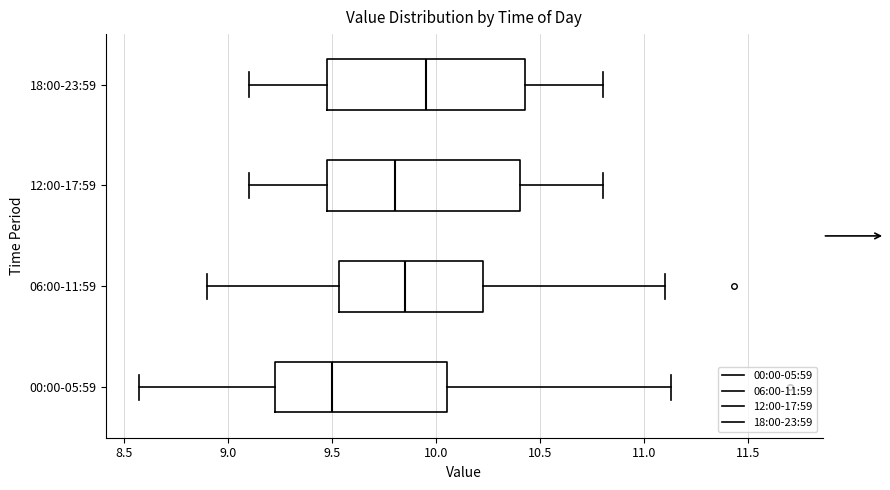

Which box has the furthest to the left median line?

00:00-05:59